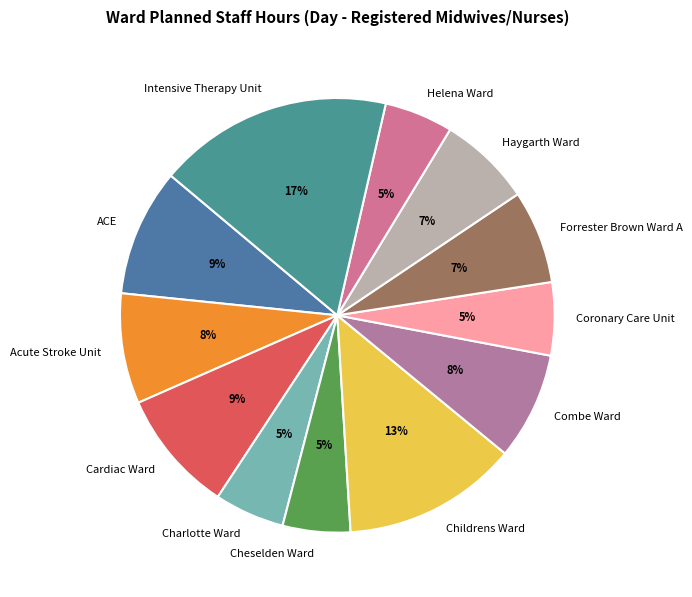

Is it true that Acute Stroke Unit is 8% of the pie?

True